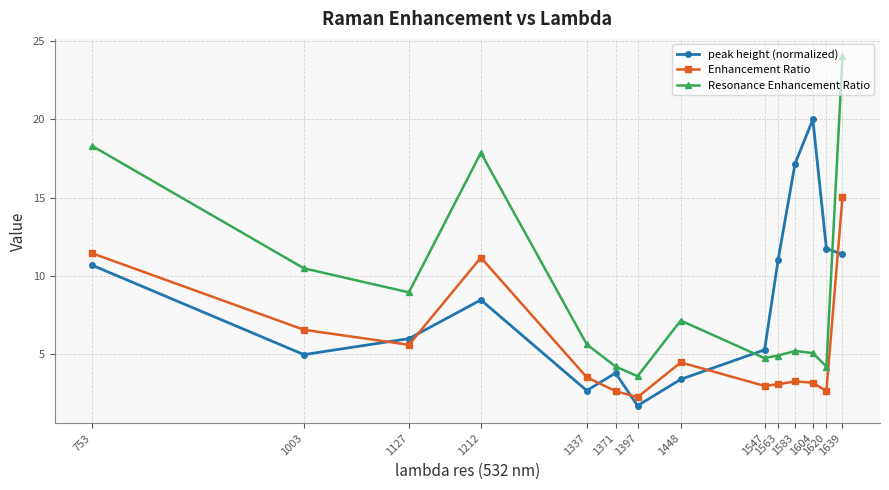

Is the value of peak height (normalized) at 1397 greater than the value of Enhancement Ratio at 1003?

No